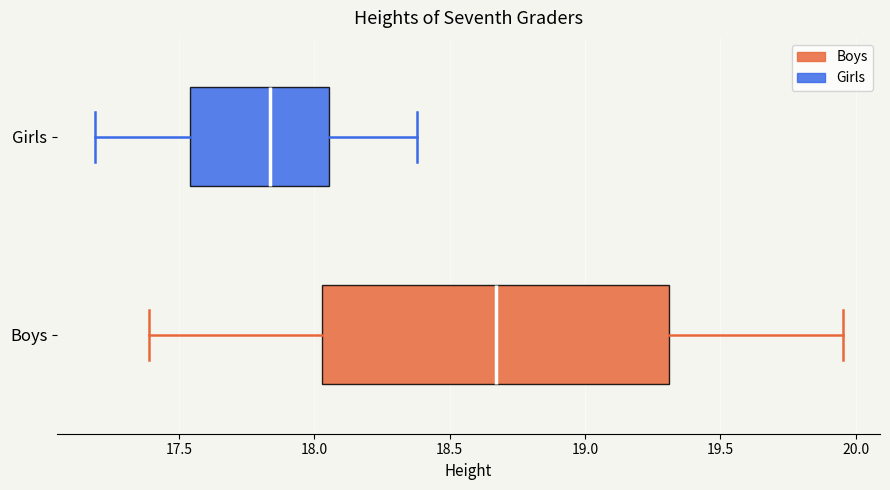

Reading bottom to top, read every box against the x-axis: the position of its median line, the range the box covers, and the ends of its whiskers. The values are not printed on the chart, so give them approximately, as read against the axis.

Boys: median 18.65, box 18.05 to 19.30, whiskers 17.40 to 19.95
Girls: median 17.85, box 17.55 to 18.05, whiskers 17.20 to 18.40